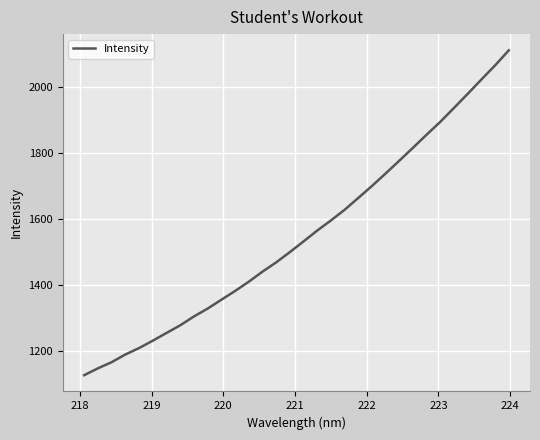

What is the smallest value displayed?

1125.4